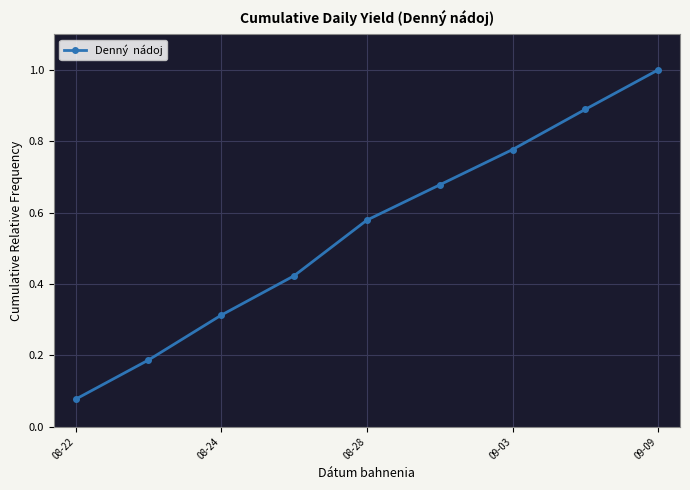

What is the average value?

0.5